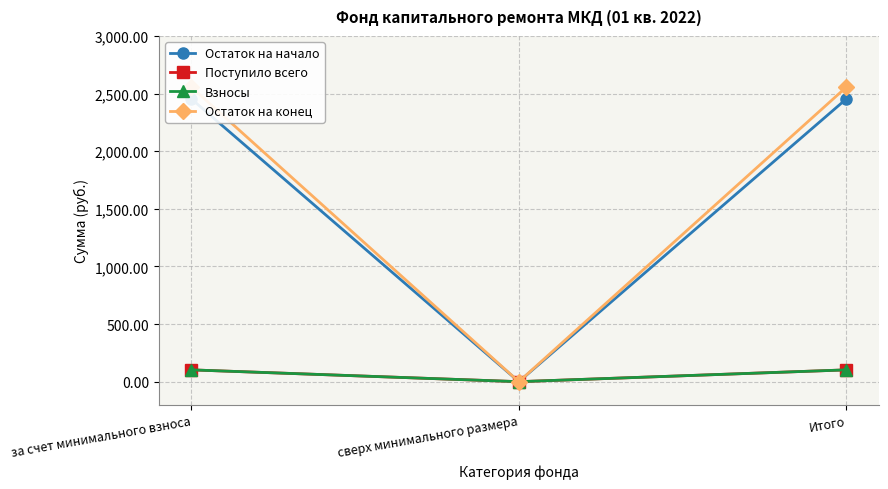

Reading right to left, list all the values displayed in this chart.

Остаток на начало: 2452.8	0.0	2452.8
Поступило всего: 102.5	0.0	102.5
Взносы: 102.5	0.0	102.5
Остаток на конец: 2555.3	0.0	2555.3